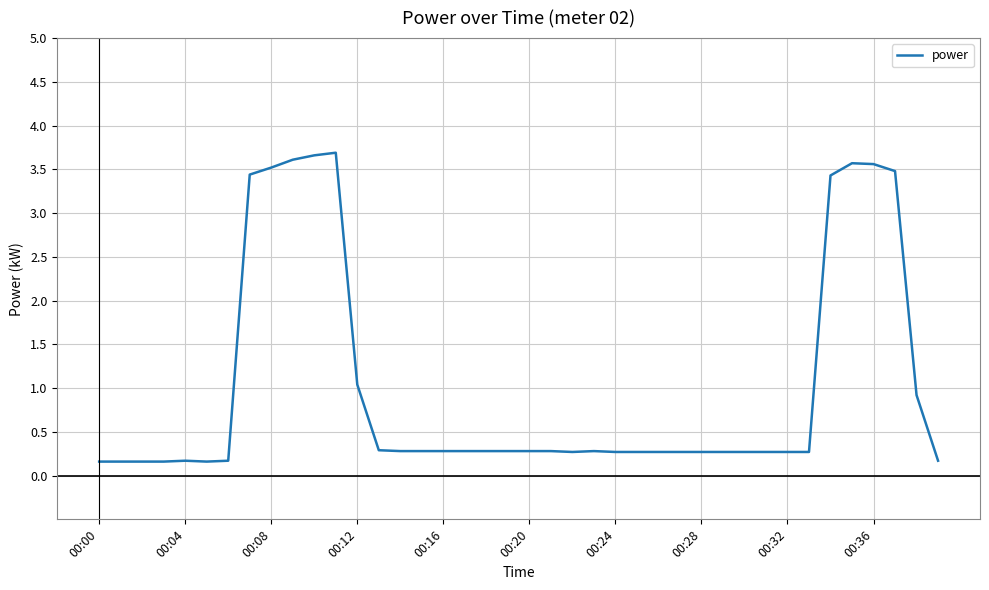

Reading right to left, what are all the values shown in this chart?

0.2	0.9	3.5	3.6	3.6	3.4	0.3	0.3	0.3	0.3	0.3	0.3	0.3	0.3	0.3	0.3	0.3	0.3	0.3	0.3	0.3	0.3	0.3	0.3	0.3	0.3	0.3	1.0	3.7	3.7	3.6	3.5	3.4	0.2	0.2	0.2	0.2	0.2	0.2	0.2